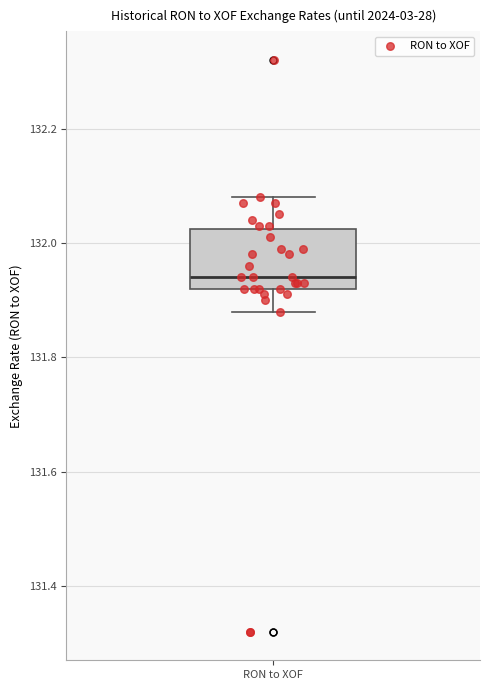

Transcribe this box plot: give where the median line is, the range the box spans, and where the two whiskers end, as read against the y-axis. The values are not printed on the chart, so give them approximately, as read against the axis.

median 131.94, box 131.92 to 132.02, whiskers 131.88 to 132.08